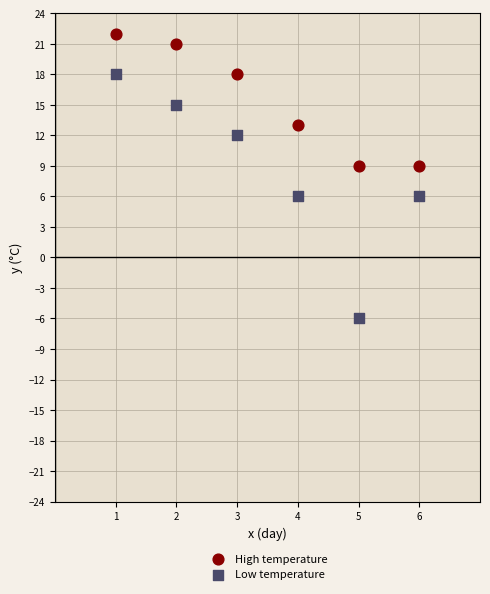

What are all the series names shown in the legend?

High temperature, Low temperature